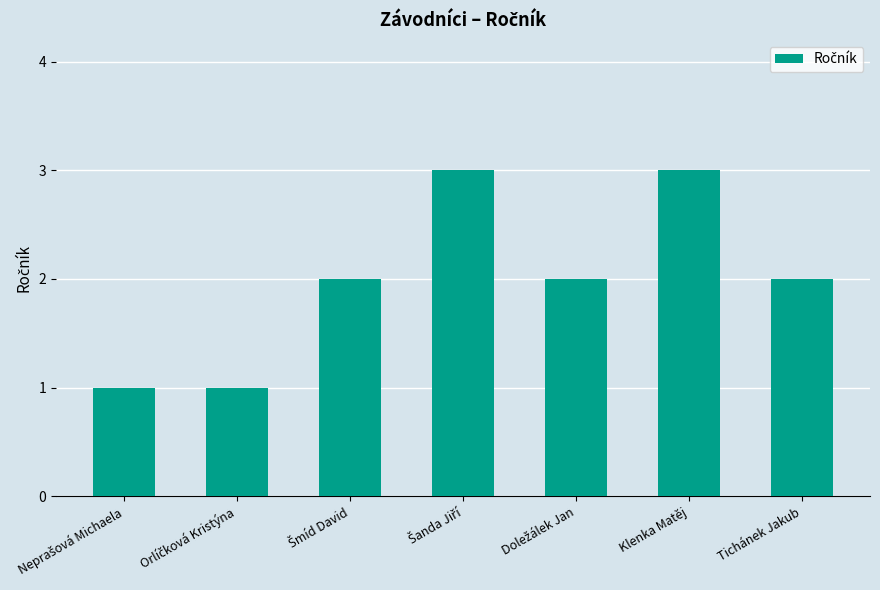

What is the greatest value displayed?

3